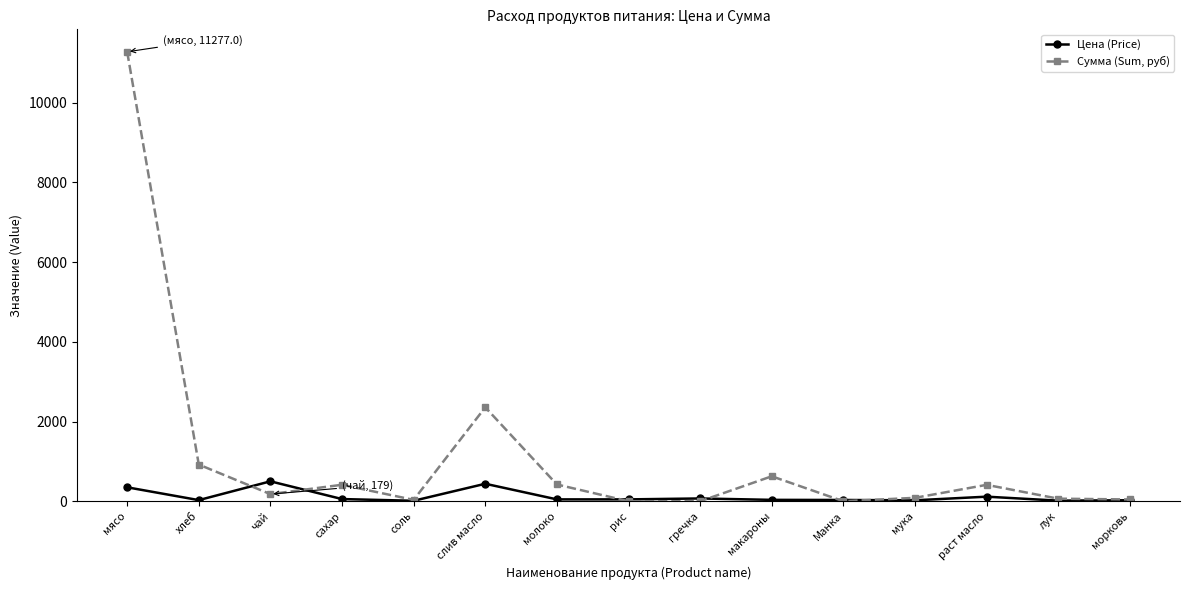

What is the difference between the maximum and minimum values in the Цена (Price) series?

488.0